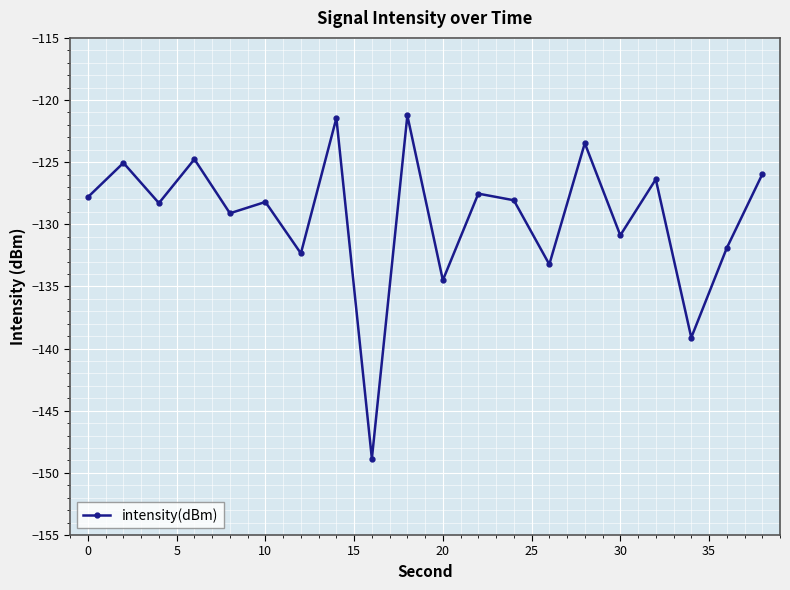

What is the minimum value shown in the chart?

-148.9